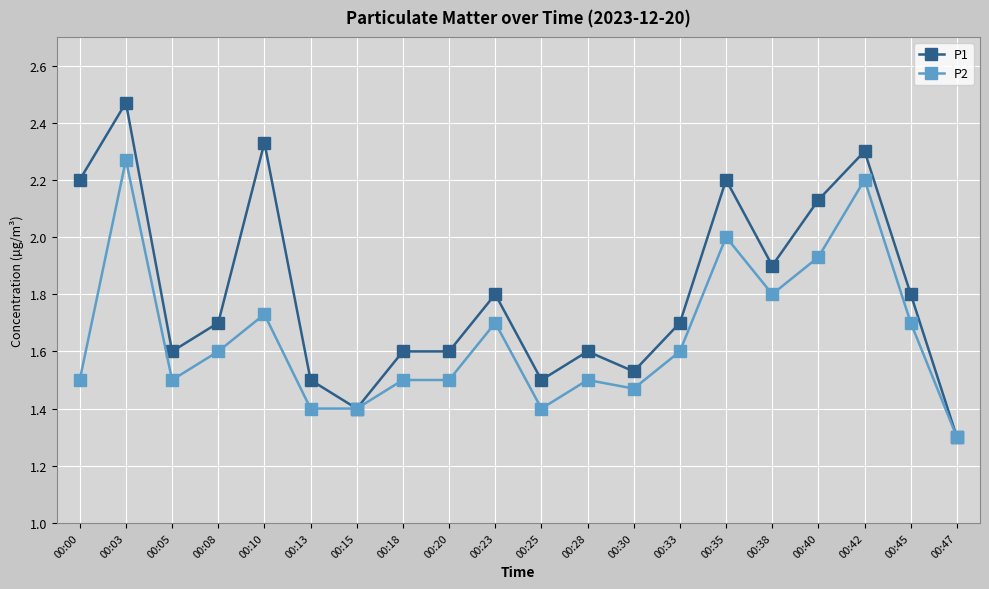

What is the difference between the maximum and second lowest values in the P1 series?

1.1